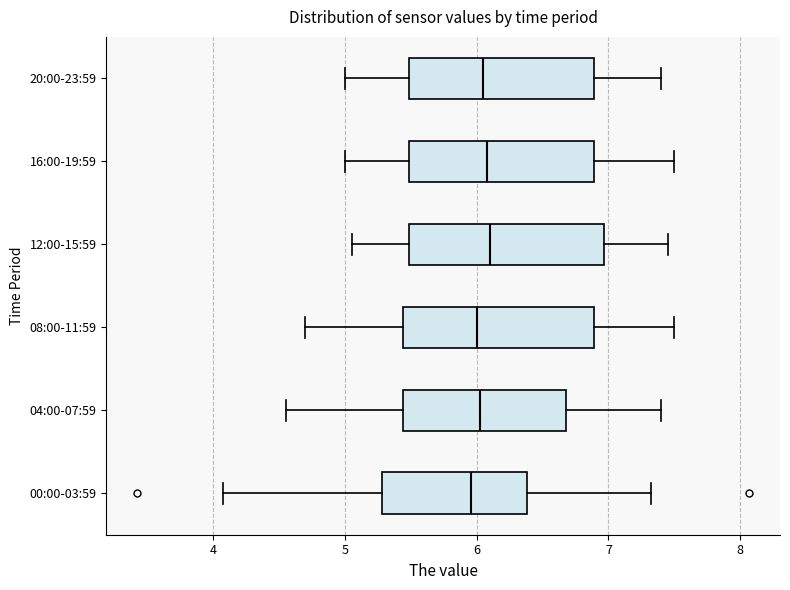

Reading bottom to top, transcribe this box plot: for each box, give where its median line is, the range the box spans, and where its two whiskers end, as read against the x-axis. The values are not printed on the chart, so give them approximately, as read against the axis.

00:00-03:59: median 6.0, box 5.3 to 6.4, whiskers 4.1 to 7.3
04:00-07:59: median 6.0, box 5.4 to 6.7, whiskers 4.6 to 7.4
08:00-11:59: median 6.0, box 5.4 to 6.9, whiskers 4.7 to 7.5
12:00-15:59: median 6.1, box 5.5 to 7.0, whiskers 5.1 to 7.5
16:00-19:59: median 6.1, box 5.5 to 6.9, whiskers 5.0 to 7.5
20:00-23:59: median 6.1, box 5.5 to 6.9, whiskers 5.0 to 7.4